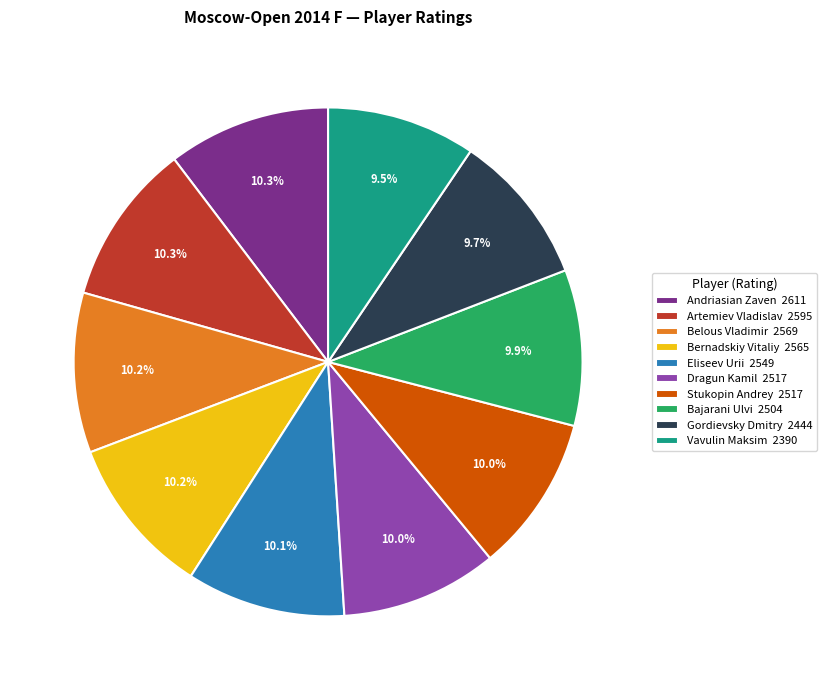

How many slices are in this pie chart?

10